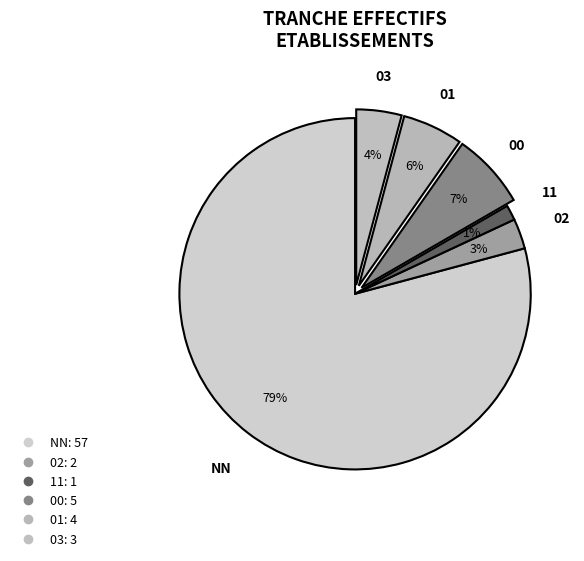

Count the number of slices in the pie.

6